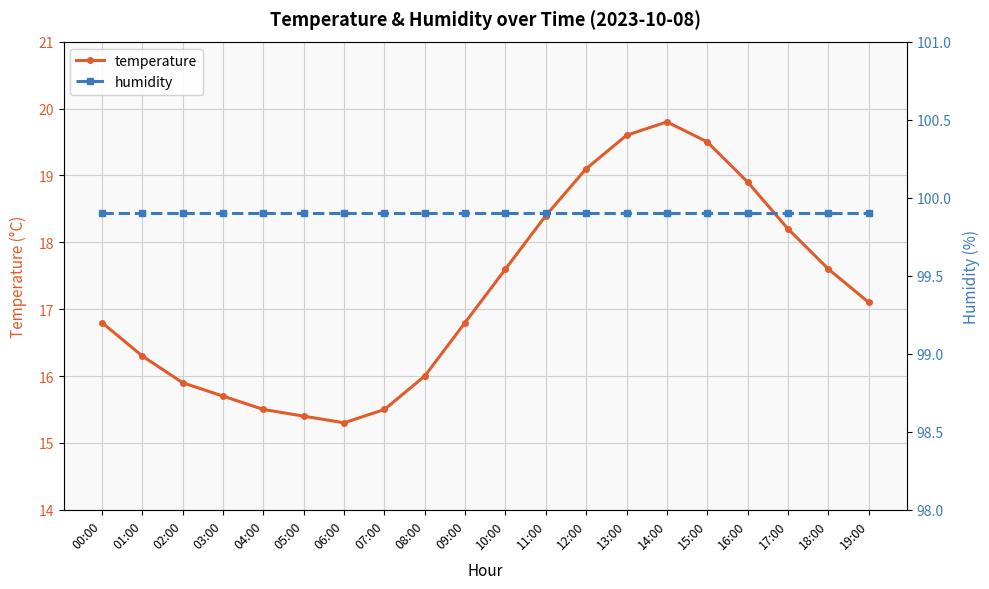

The temperature series shows 35.1 at 13:00. True or false?

False